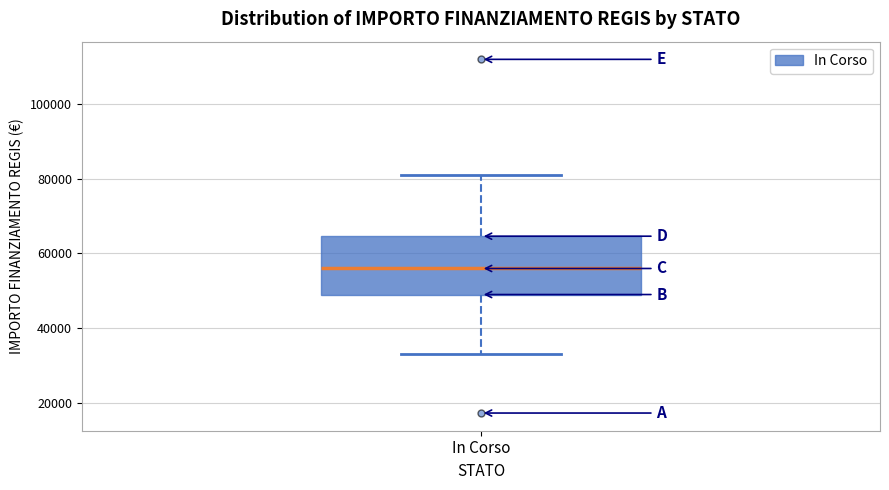

Read this box plot against the y-axis: the position of the median line, the range covered by the box, and the ends of both whiskers. The values are not printed on the chart, so give them approximately, as read against the axis.

median 56000, box 50000 to 64000, whiskers 32000 to 80000